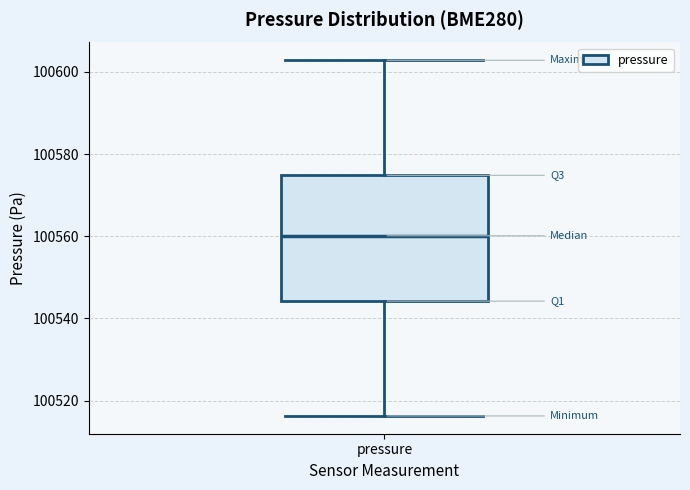

Where does the lower whisker of the box for pressure end on the y-axis? The values are not printed on the chart, so give them approximately, as read against the axis.

100516